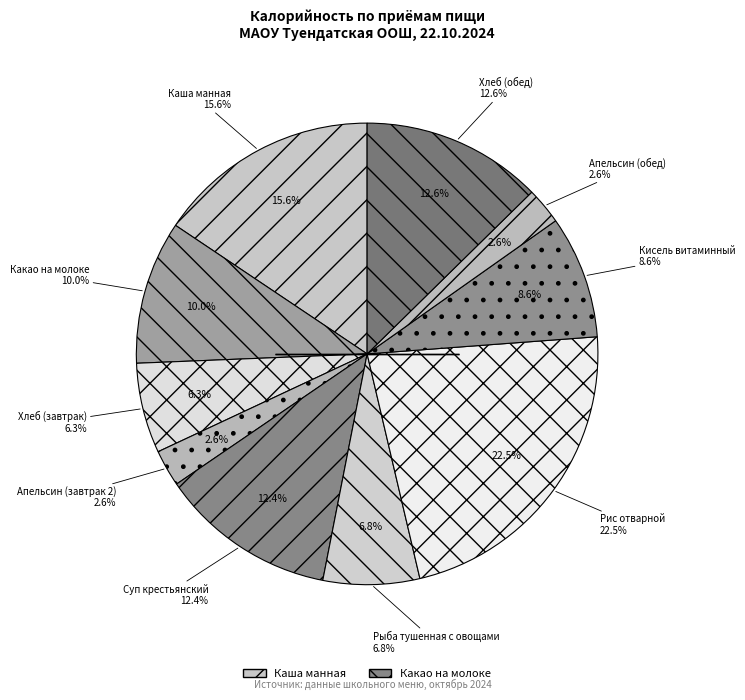

What percentage do Завтрак (+ Завтрак 2) and Обед together represent?

100.0%